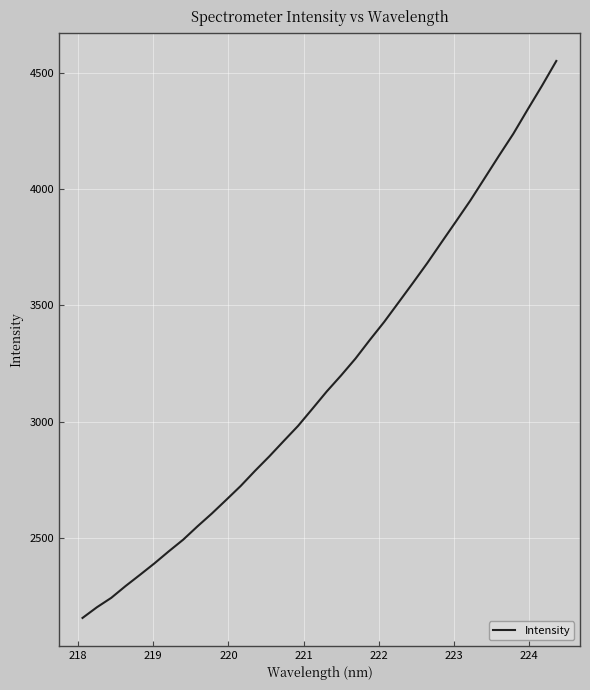

How many series are shown in this chart?

1